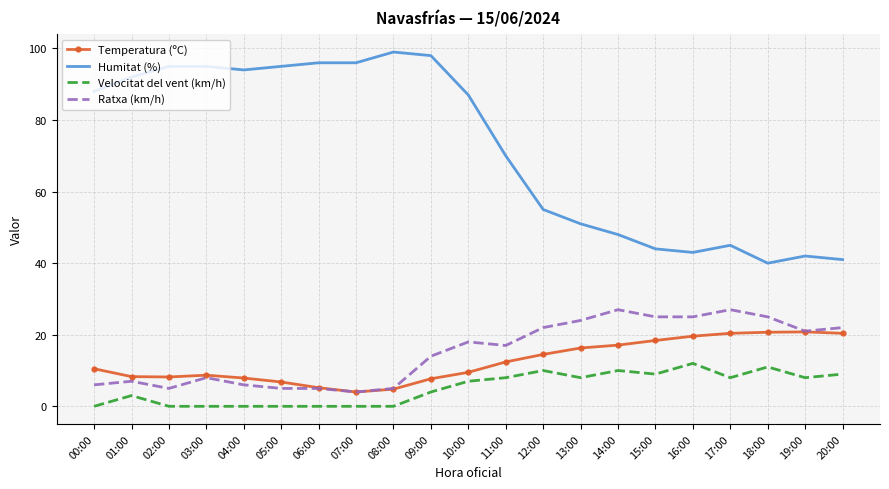

Which series has the largest range (max minus min)?

Humitat (%)